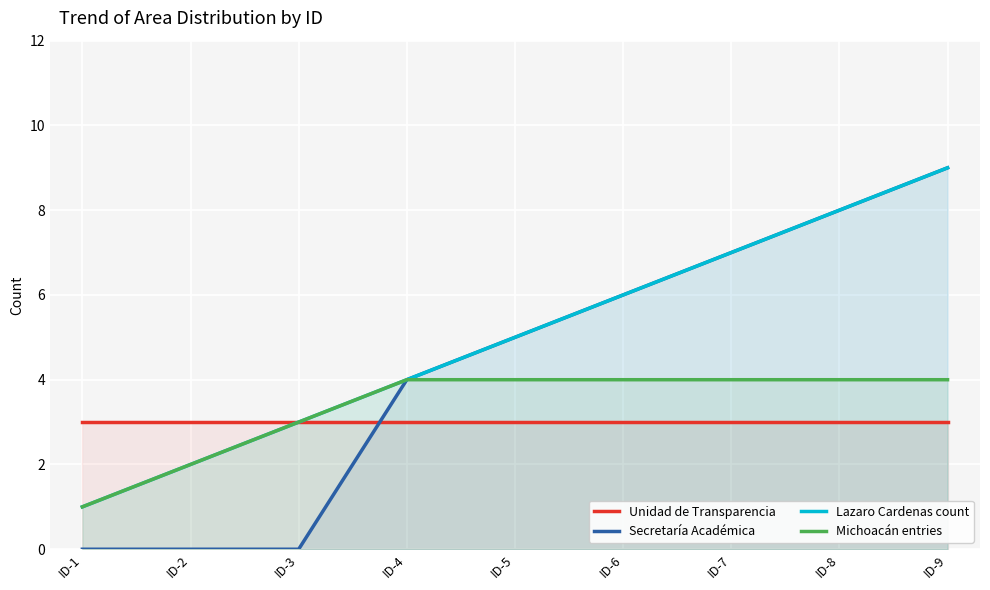

What is the total value across all series at ID-4?

15